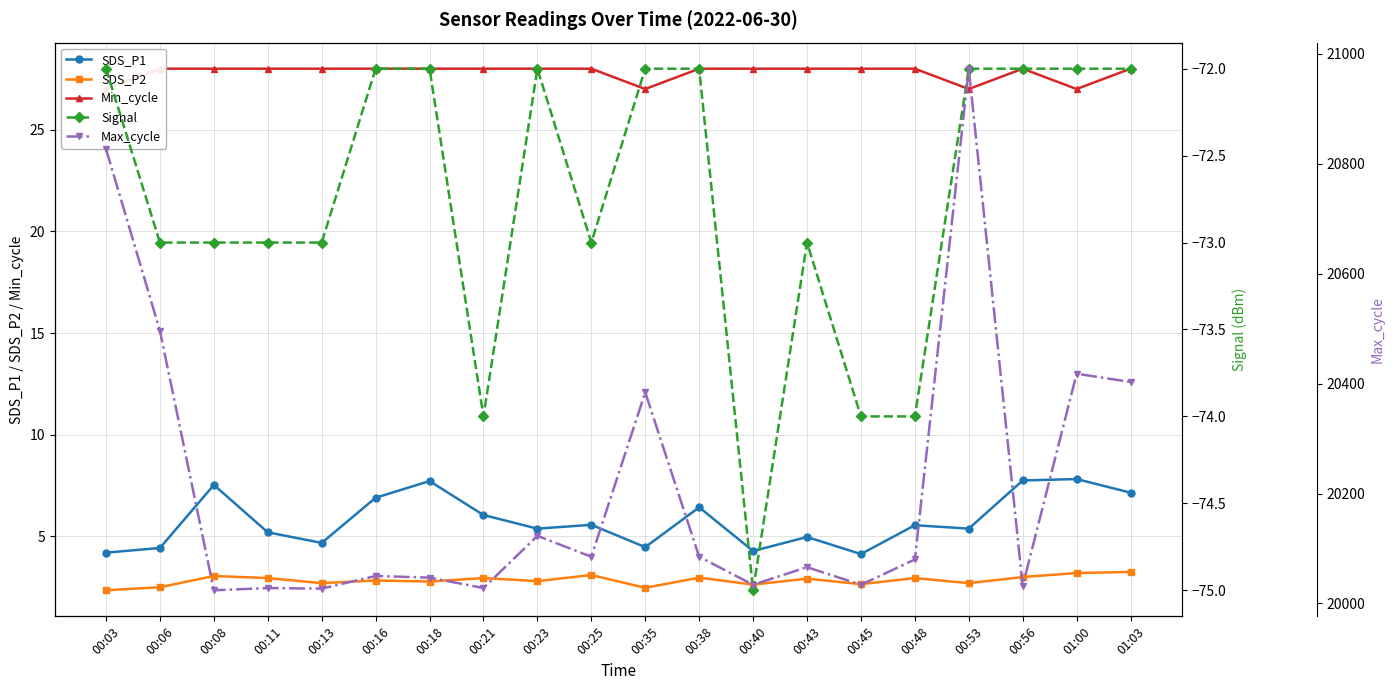

Between 00:08 and 00:40, which series saw the biggest shift?

Max_cycle